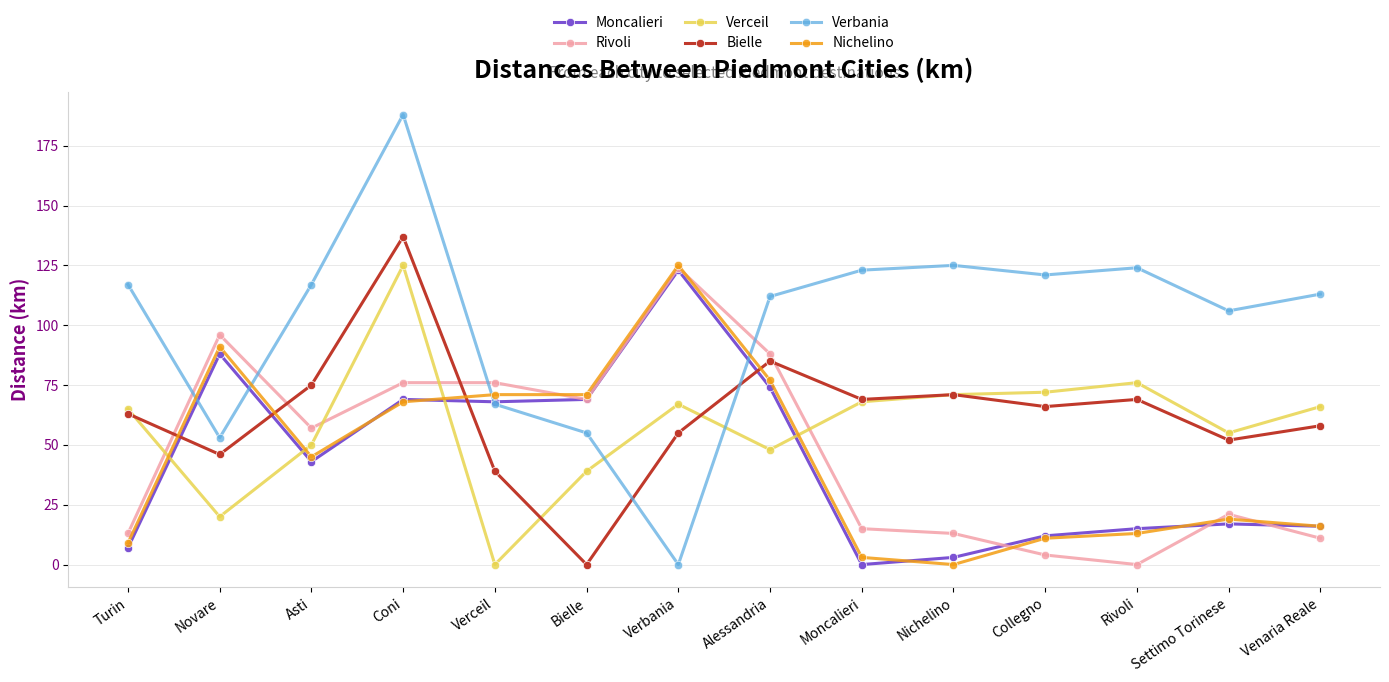

At which category is the sum across all series the highest?

Coni